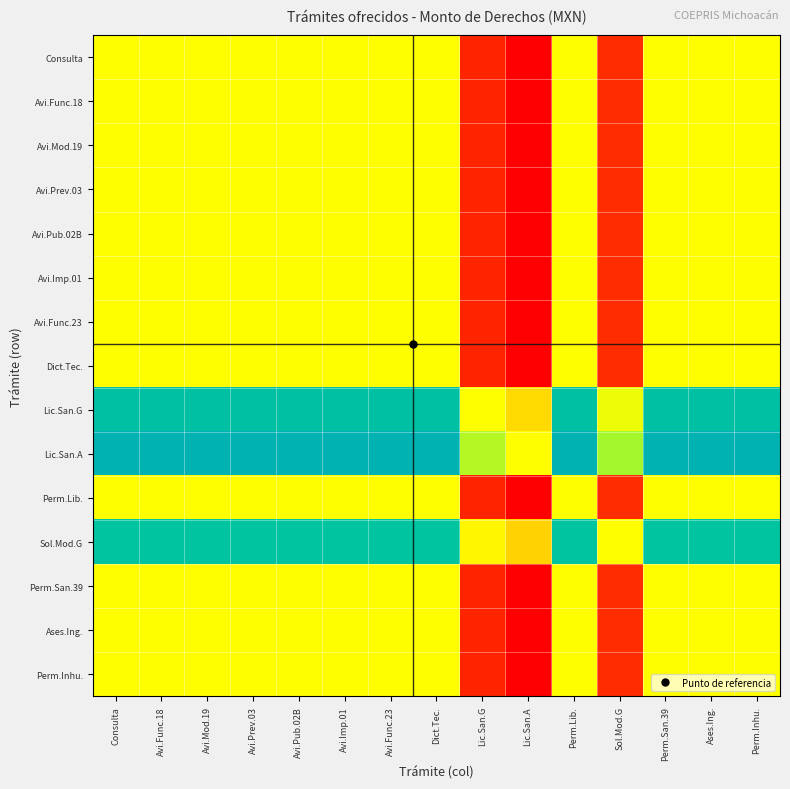

Which category has the lowest value across all series?

Lic.San.A